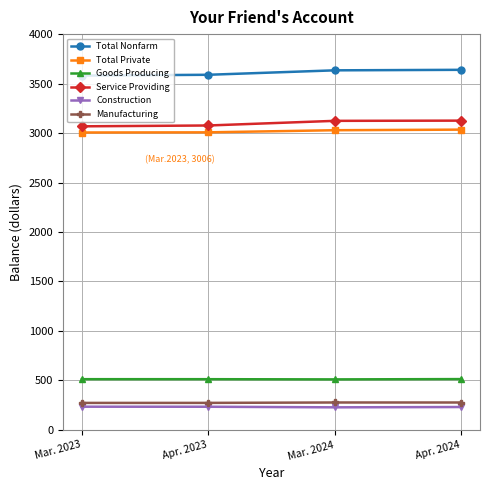

Is the value of Goods Producing at Mar. 2024 greater than the value of Total Private at Mar. 2024?

No